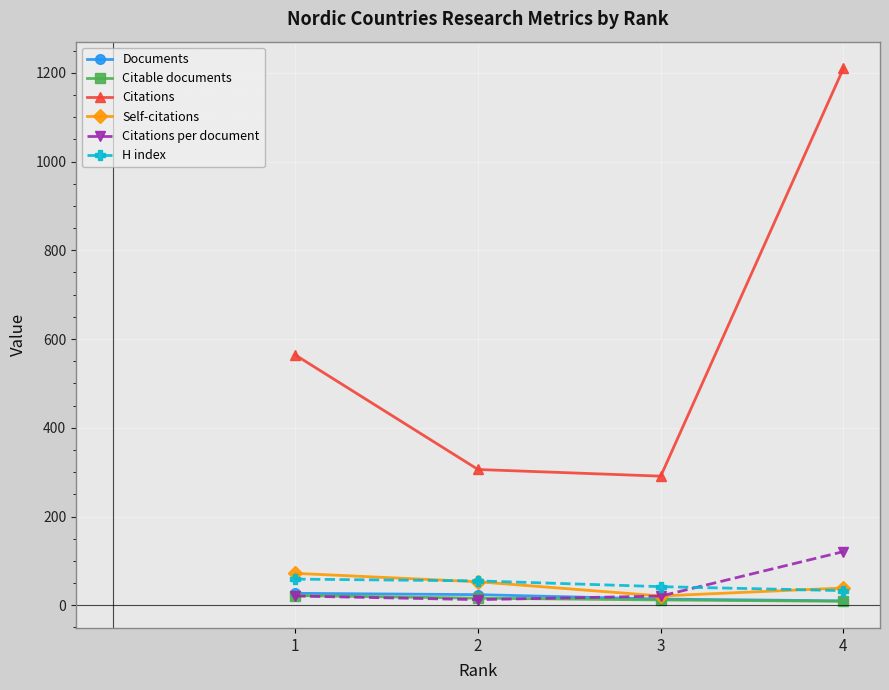

What is the value of the Citable documents point at the 3rd from the left?

12.0